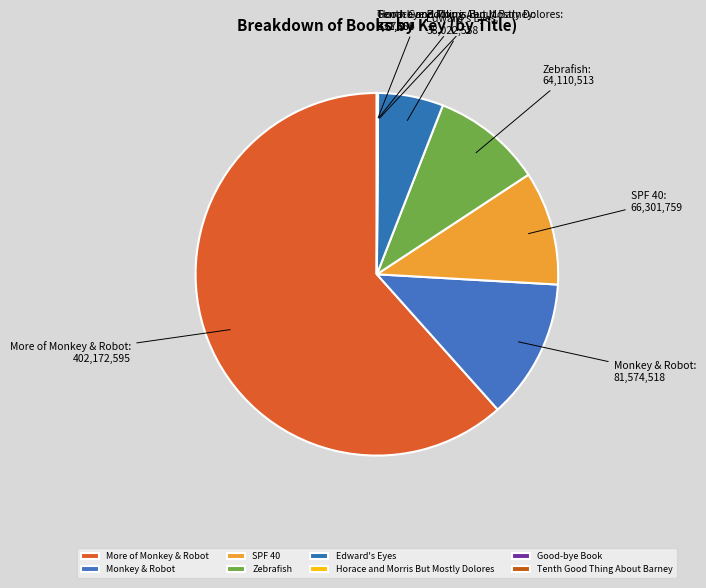

Which slice is the largest?

More of Monkey & Robot